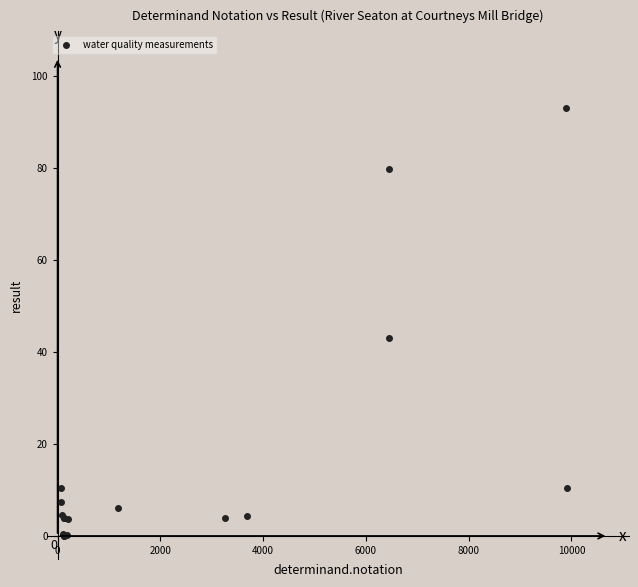

What Y value in the scatter plot is closest to 46?

43.1